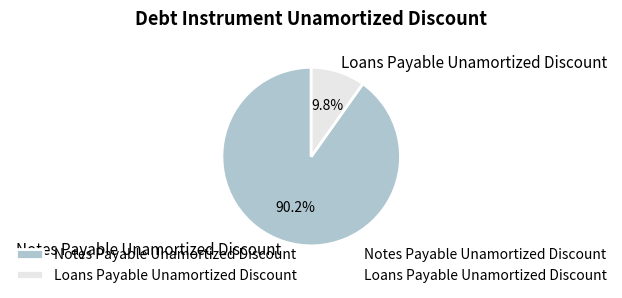

Does Notes Payable Unamortized Discount represent more than half of the total?

Yes